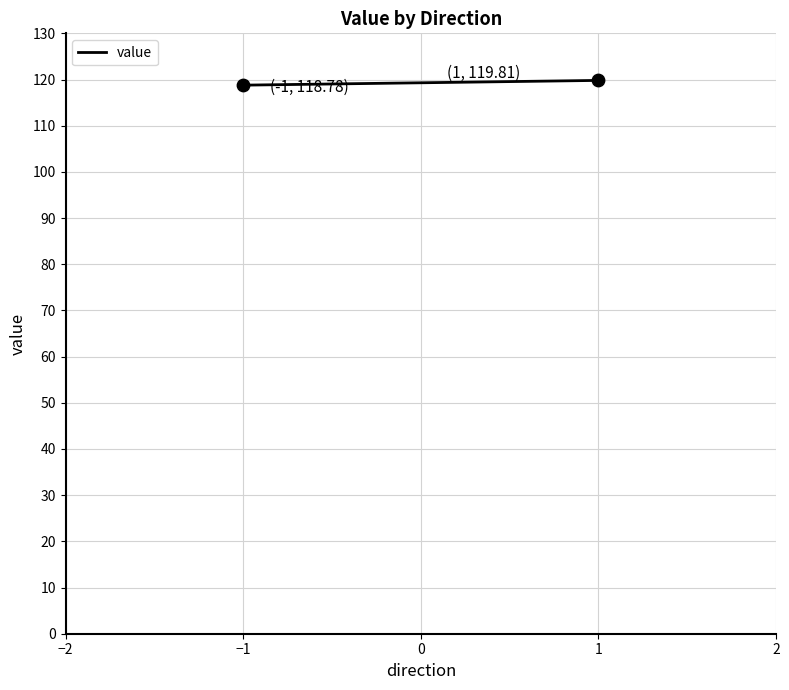

What is the range of Y values (max minus min)?

1.0